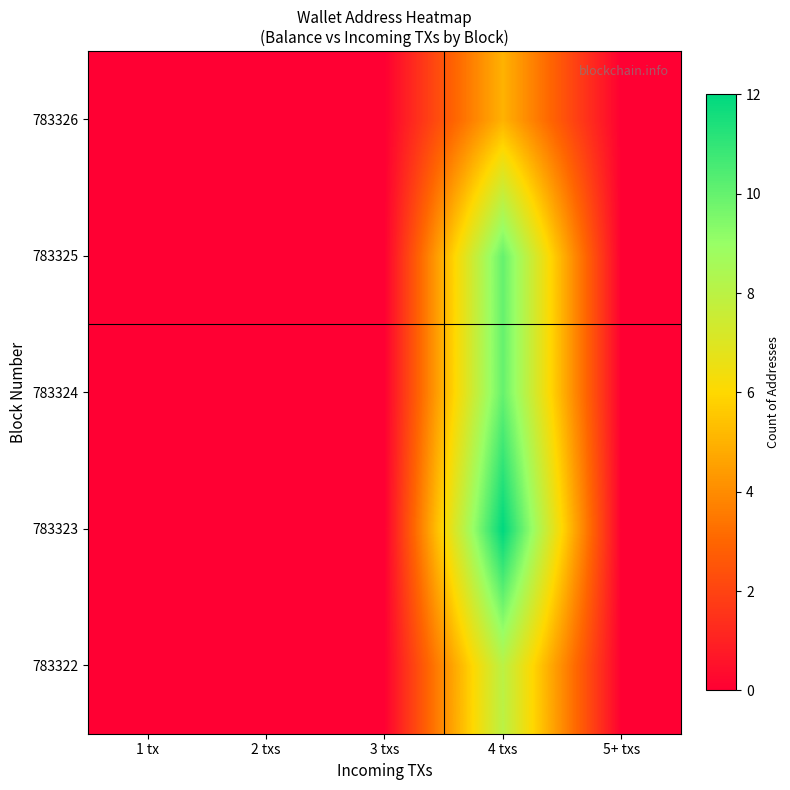

What is the difference between the highest and lowest values at 4 txs?

7